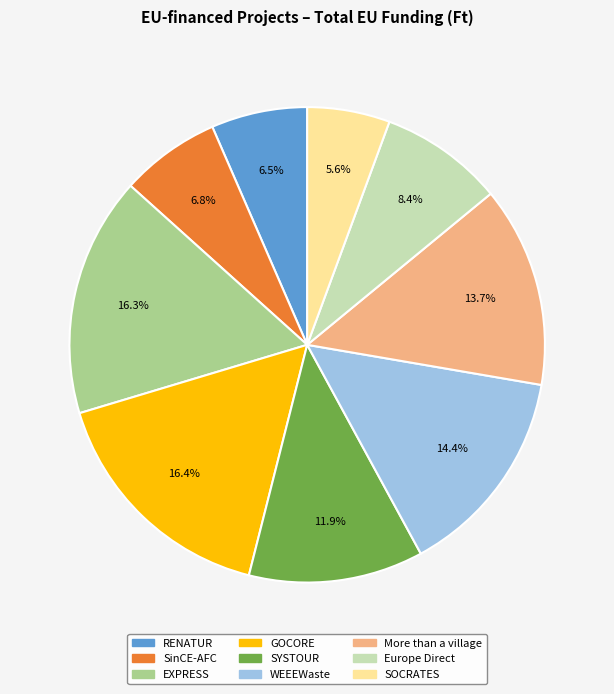

Which category has the smallest portion of the pie?

SOCRATES